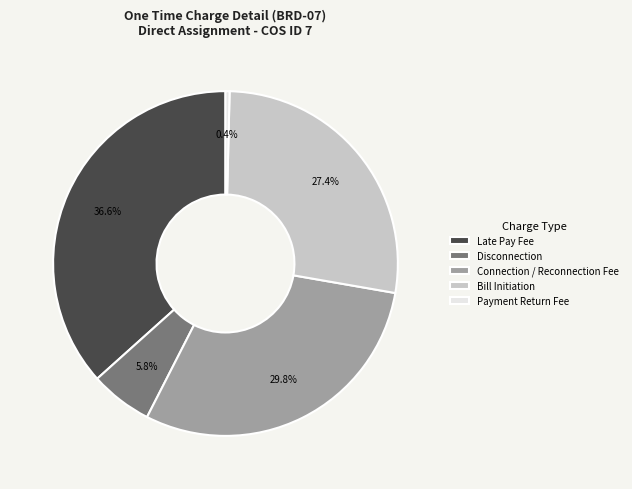

What is the largest slice in the pie chart?

Late Pay Fee